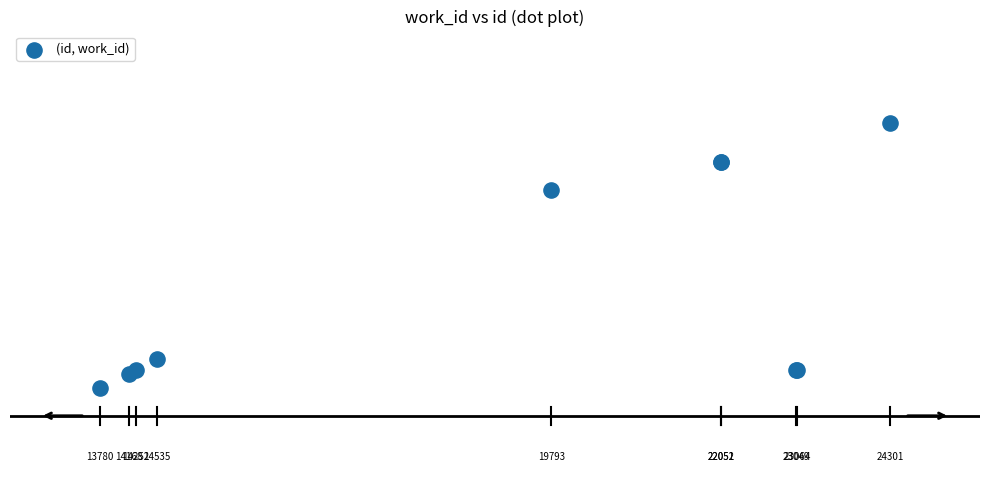

What Y value in the scatter plot is closest to 6541?

7259